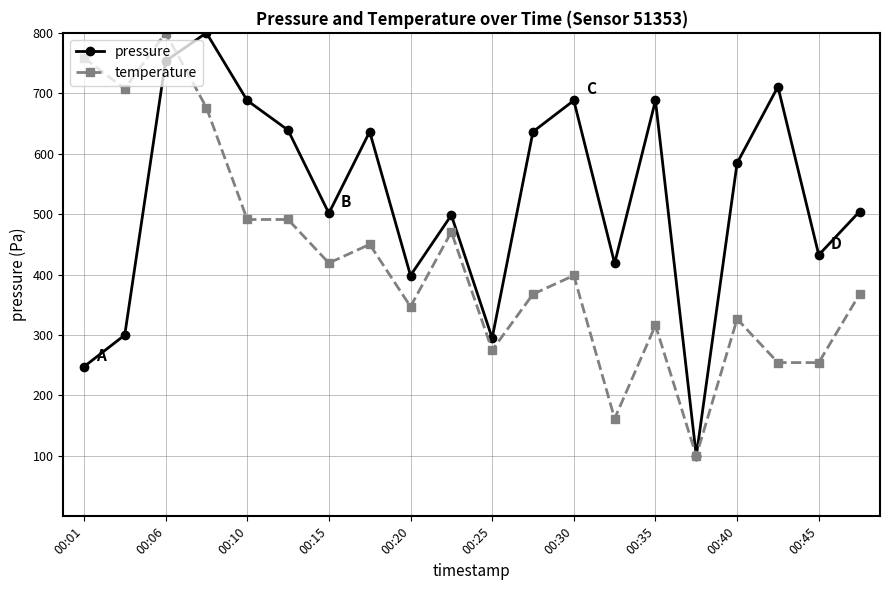

What are all the series names shown in the legend?

pressure, temperature